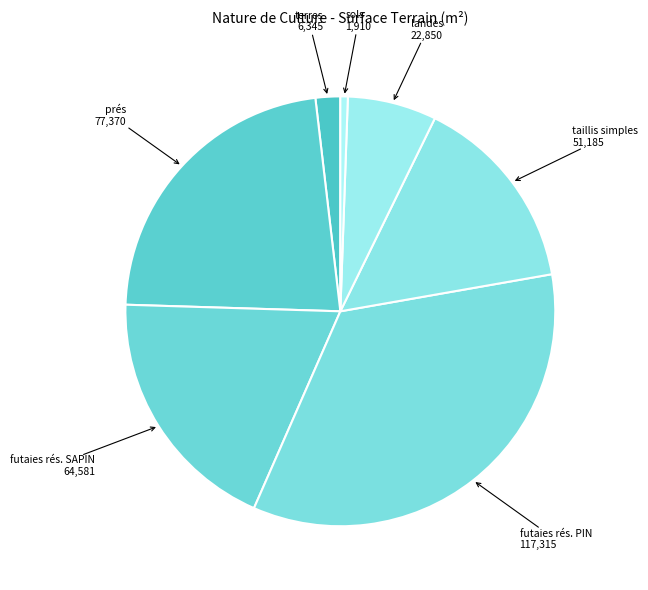

Rank the categories by value from lowest to highest.

sols, terres, landes, taillis simples, futaies rés. SAPIN, prés, futaies rés. PIN